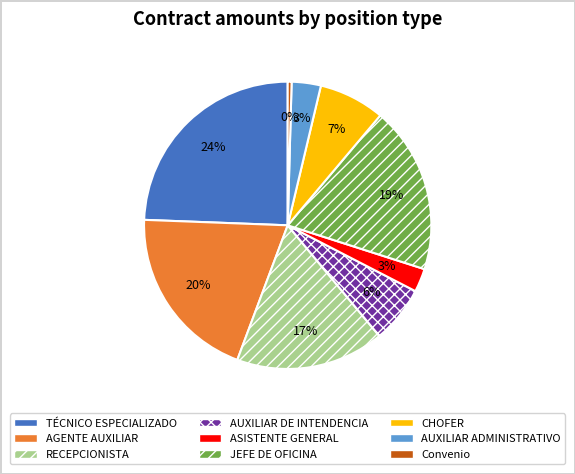

The CHOFER slice represents 7% of the pie. True or false?

True